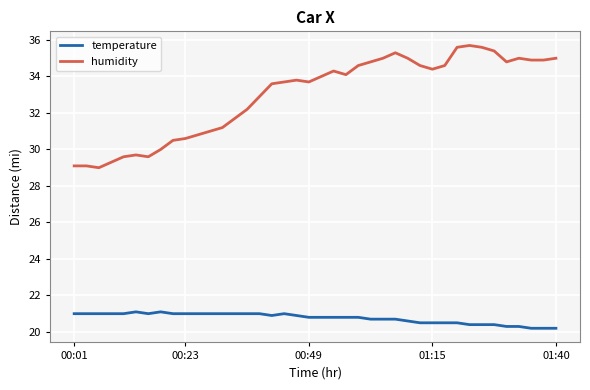

List the series in order of their peak value, highest first.

humidity, temperature